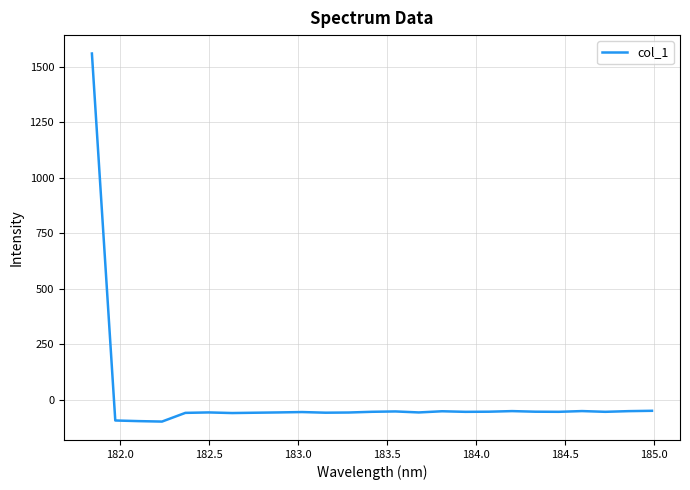

What is the smallest value displayed?

-99.3